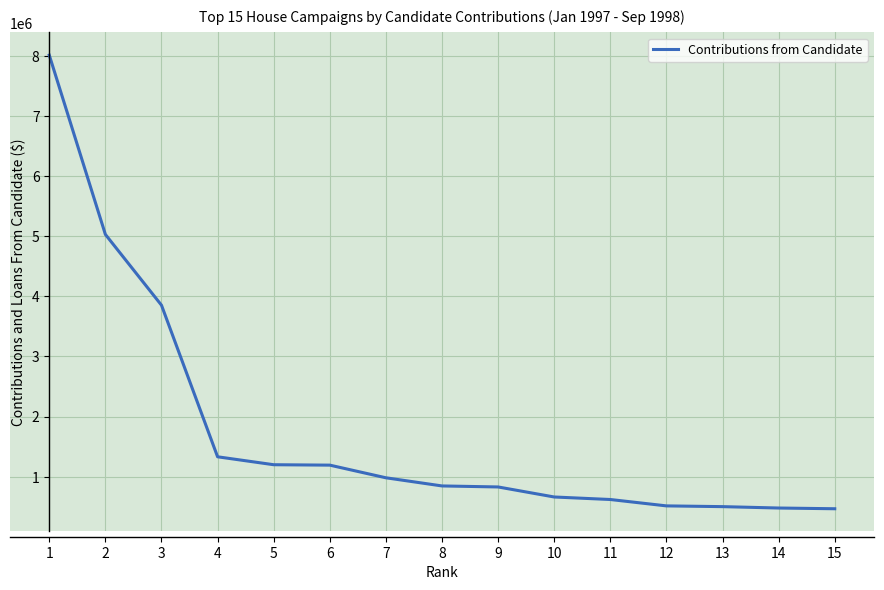

What is the sum of all values?

26505092